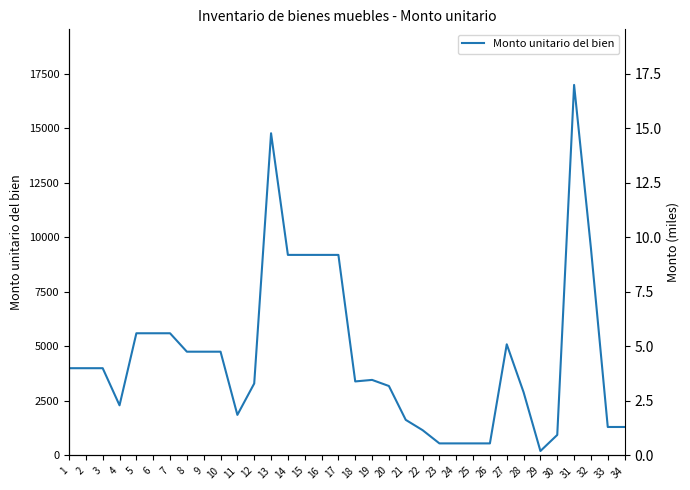

True or false: the data shows 831.6 at 23.

False